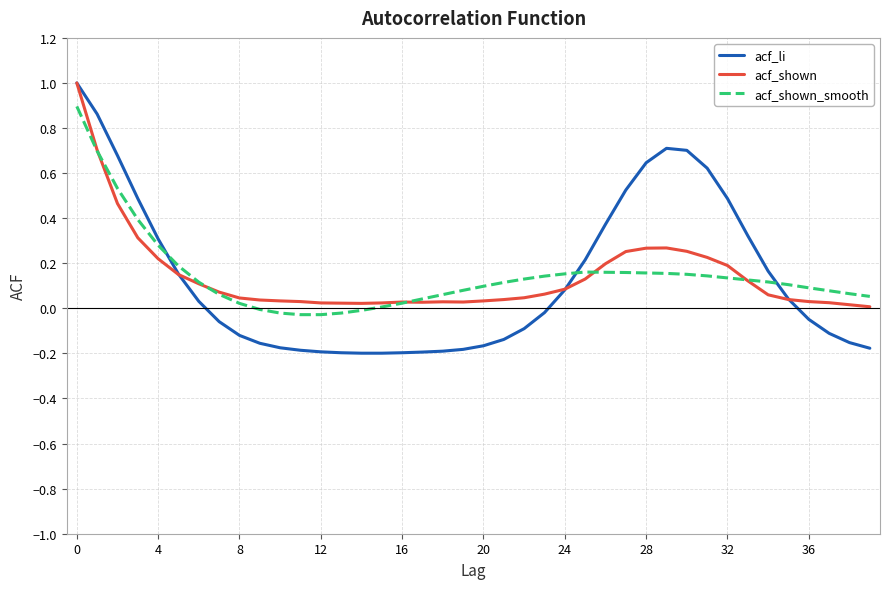

Count the number of categories in the chart.

40